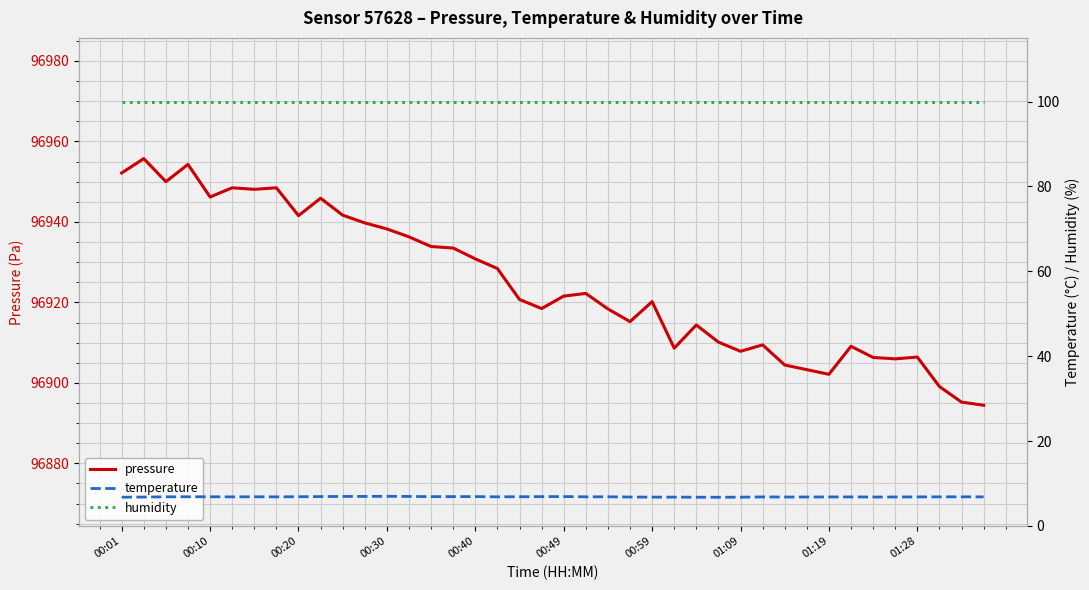

What position from the right is 17?

23